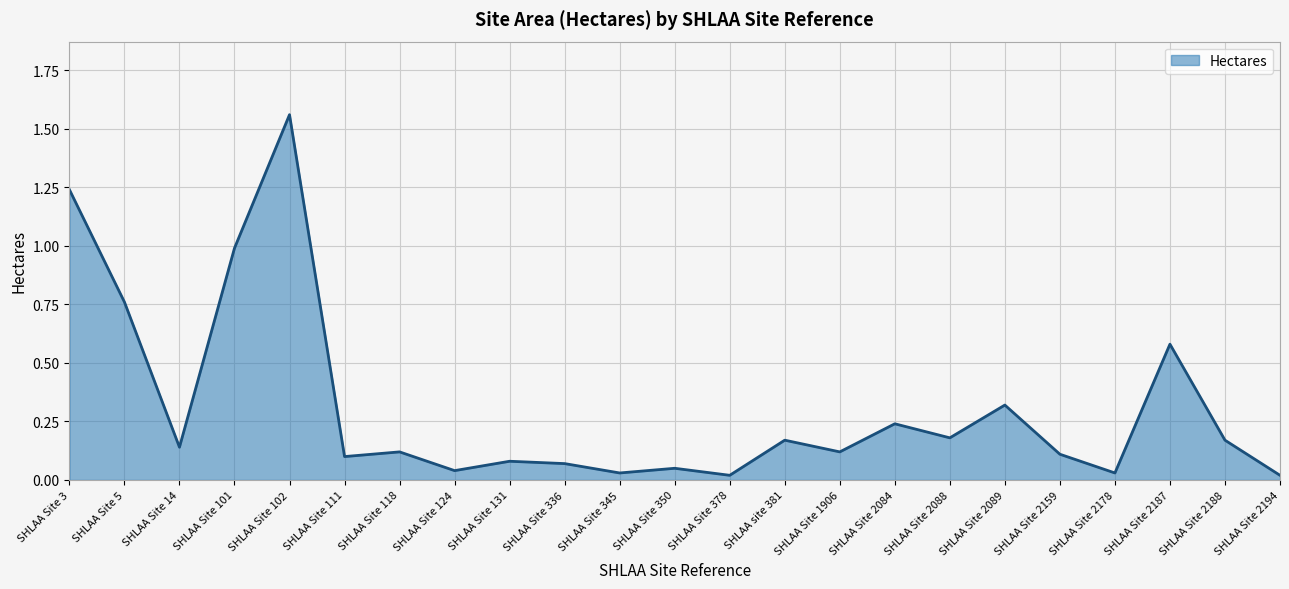

True or false: the data shows 0.0 at SHLAA Site 1906.

False